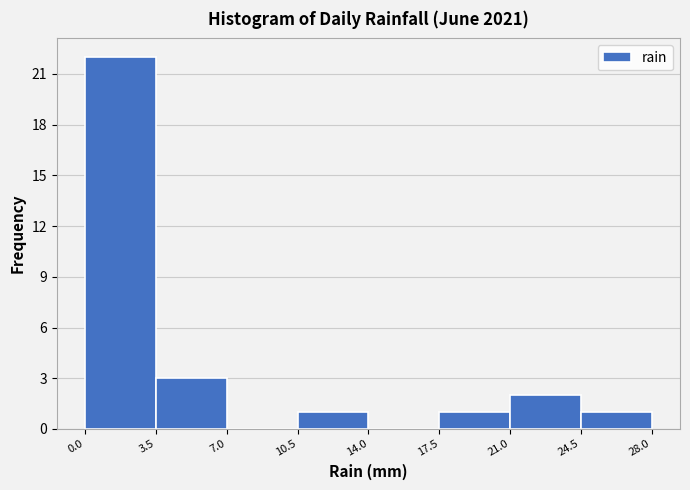

Over which range of the x-axis is the bar tallest?

0.0 to 3.5